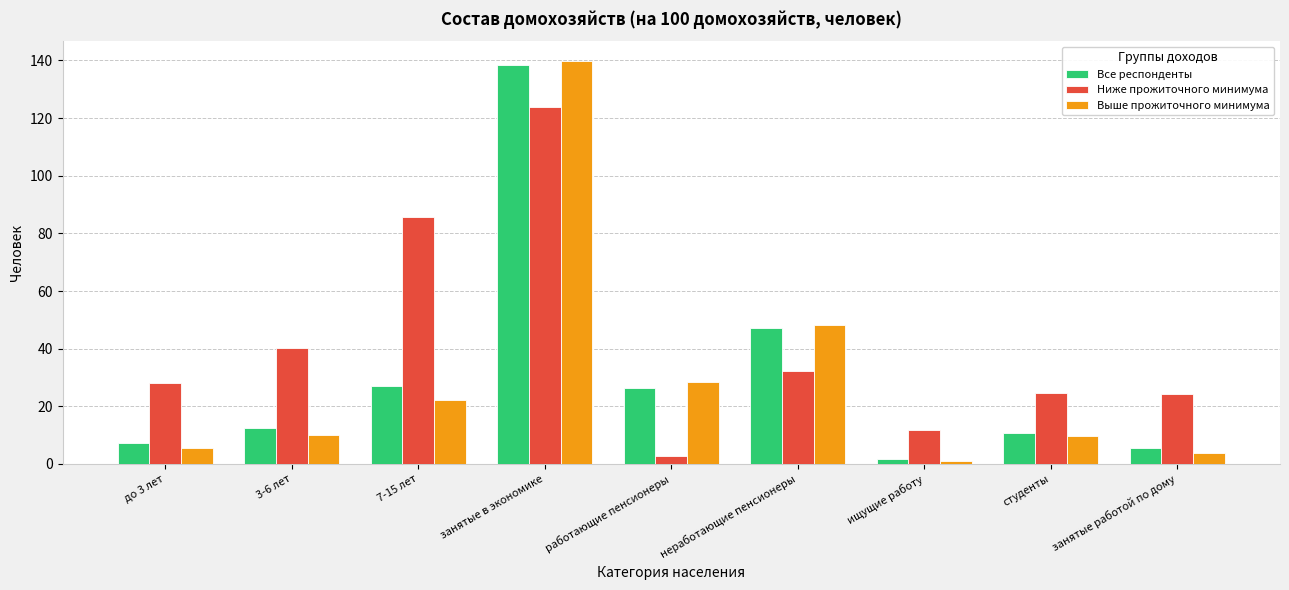

Is the value of Выше прожиточного минимума at занятые работой по дому greater than the value of Ниже прожиточного минимума at неработающие пенсионеры?

No